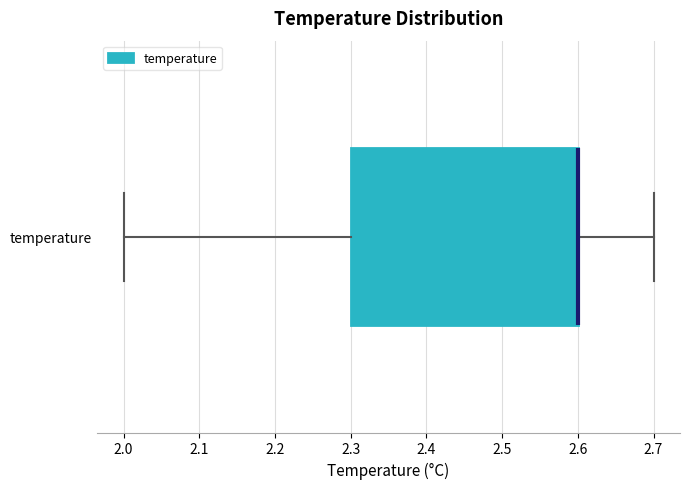

Transcribe this box plot: give where the median line is, the range the box spans, and where the two whiskers end, as read against the x-axis. The values are not printed on the chart, so give them approximately, as read against the axis.

median 2.6 (drawn on the box's right edge), box 2.3 to 2.6, whiskers 2.0 to 2.7